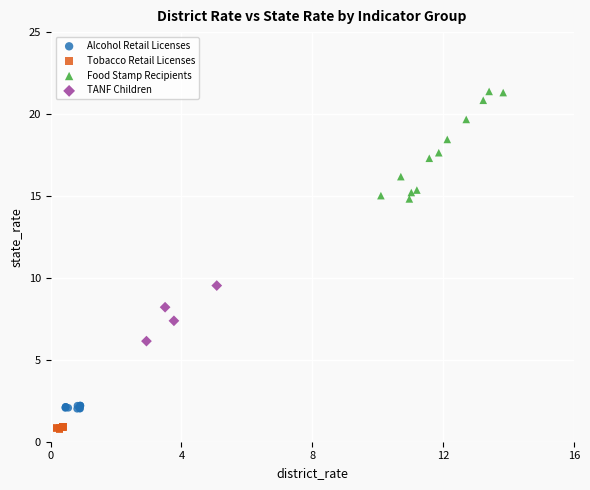

Which series reaches the minimum Y coordinate?

Tobacco Retail Licenses